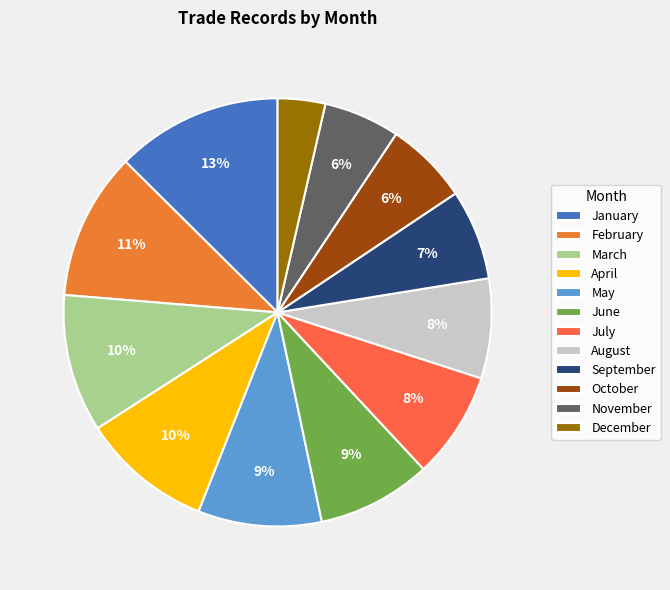

To the nearest percent, what is the average slice percentage?

8%